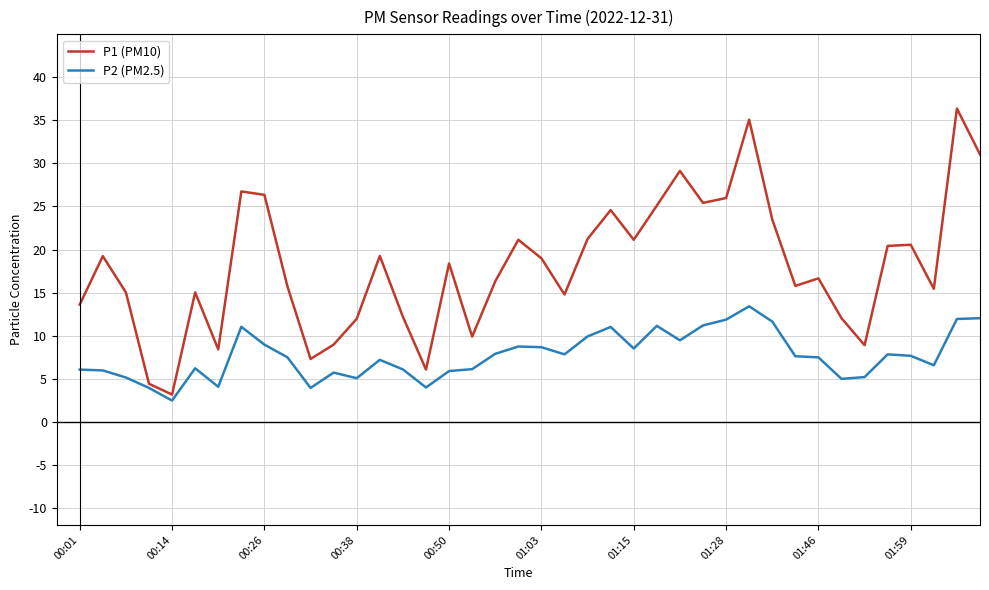

Which series has the largest total across all categories?

P1 (PM10)